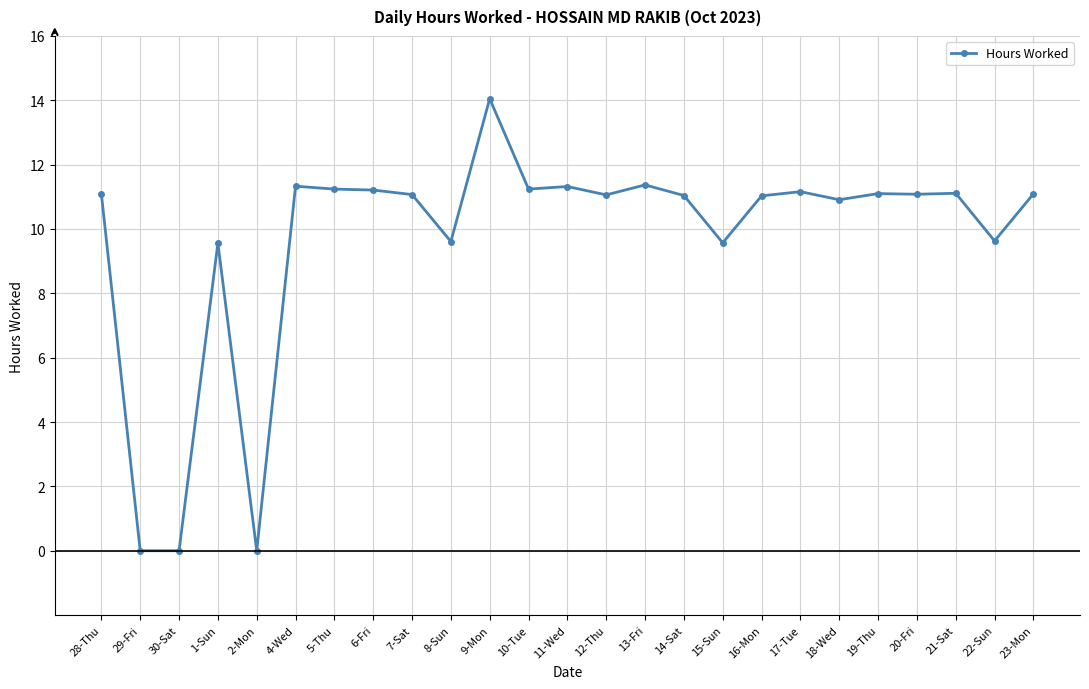

At which category does the data reach its first local peak?

1-Sun